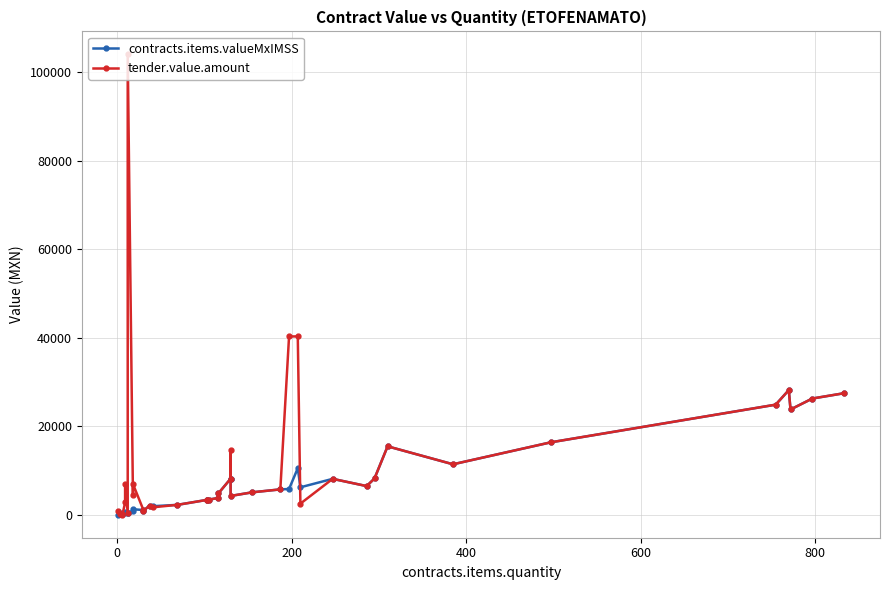

How many series are shown in this chart?

2